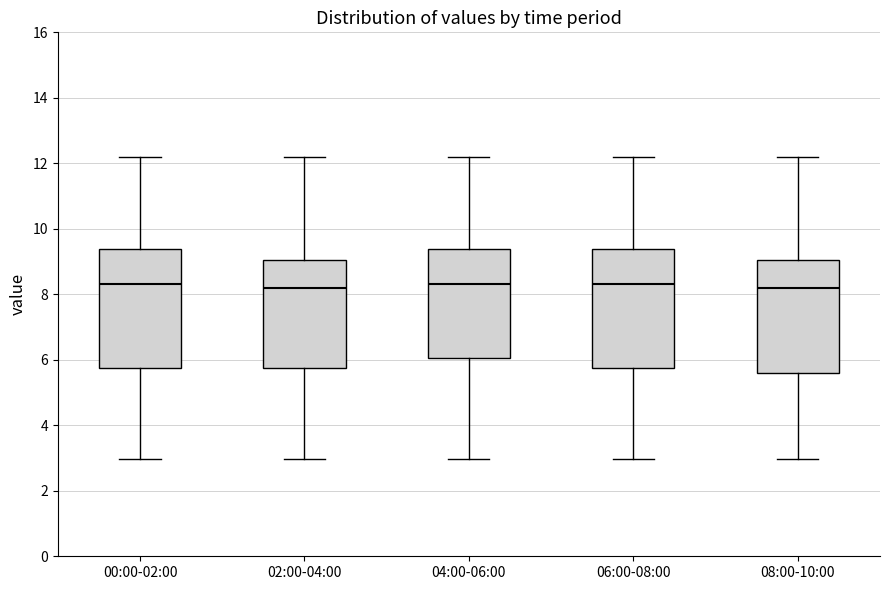

Where does the median line of the box for 08:00-10:00 sit on the y-axis? The values are not printed on the chart, so give them approximately, as read against the axis.

8.2